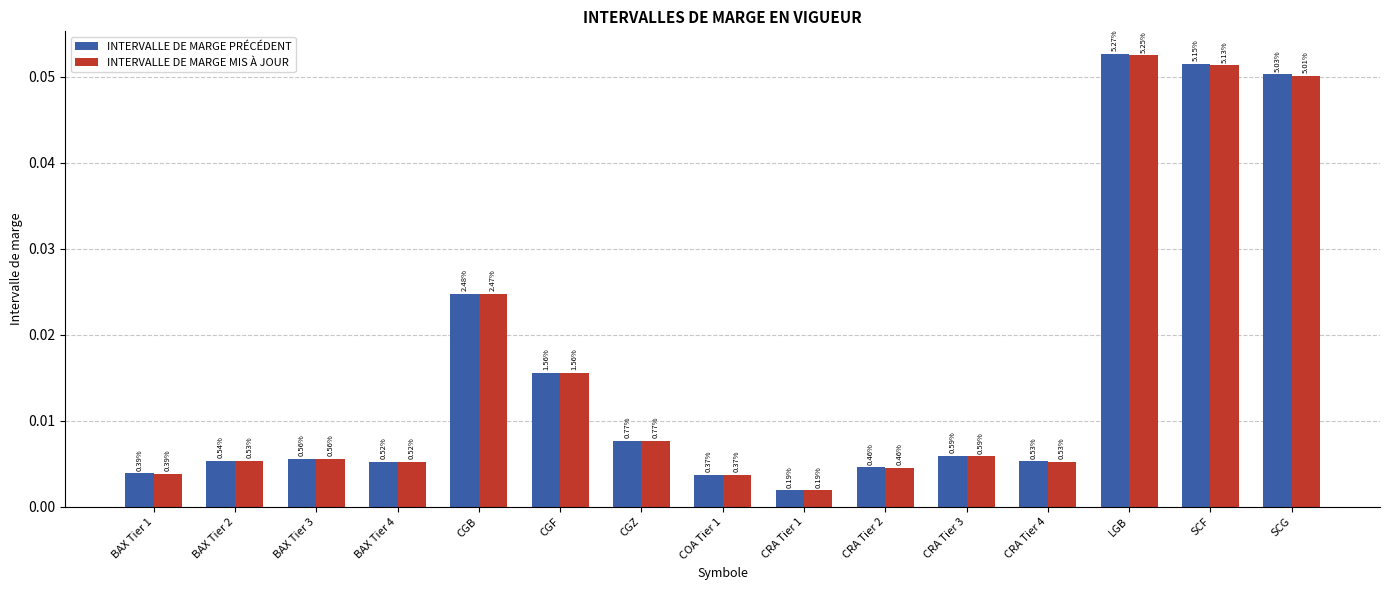

What is the greatest value displayed?

0.1